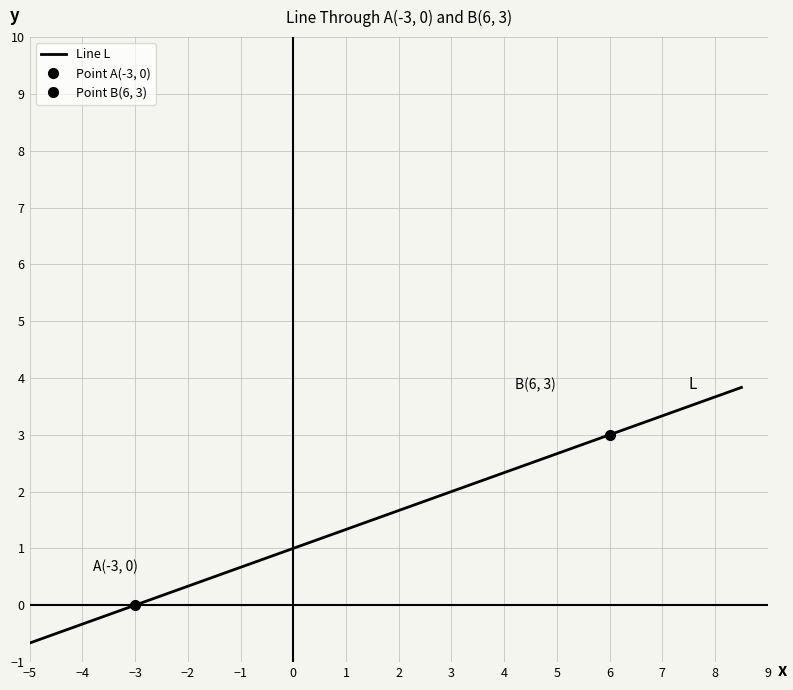

What is the maximum value for Line L?

3.8